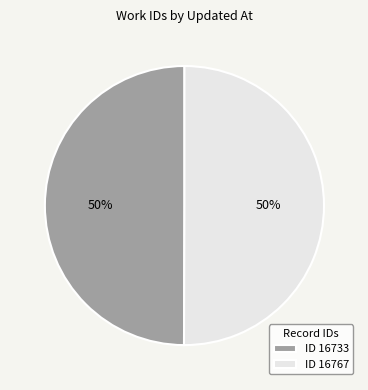

How many segments does this pie chart have?

2